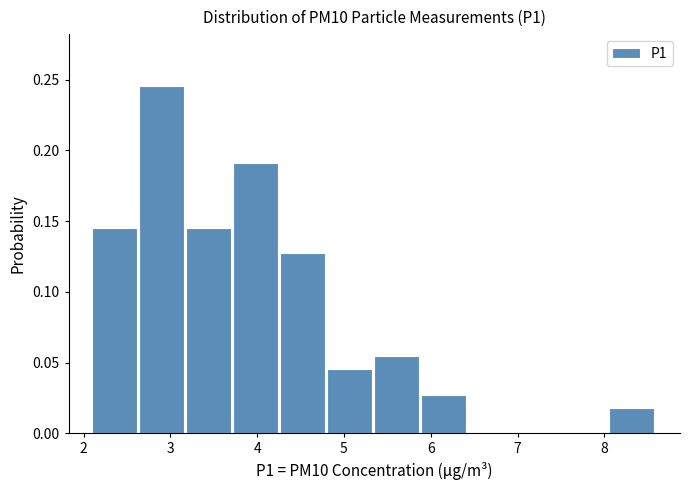

Reading left to right, transcribe this chart: for each bar, give the range it covers on the x-axis and its height. Neither the bar edges nor the heights are printed on the chart, so give them approximately, as read against the axes.

2.1 to 2.6: 0.145
2.6 to 3.2: 0.245
3.2 to 3.7: 0.145
3.7 to 4.3: 0.190
4.3 to 4.8: 0.125
4.8 to 5.4: 0.045
5.4 to 5.9: 0.055
5.9 to 6.4: 0.025
6.4 to 7.0: 0
7.0 to 7.5: 0
7.5 to 8.1: 0
8.1 to 8.6: 0.020